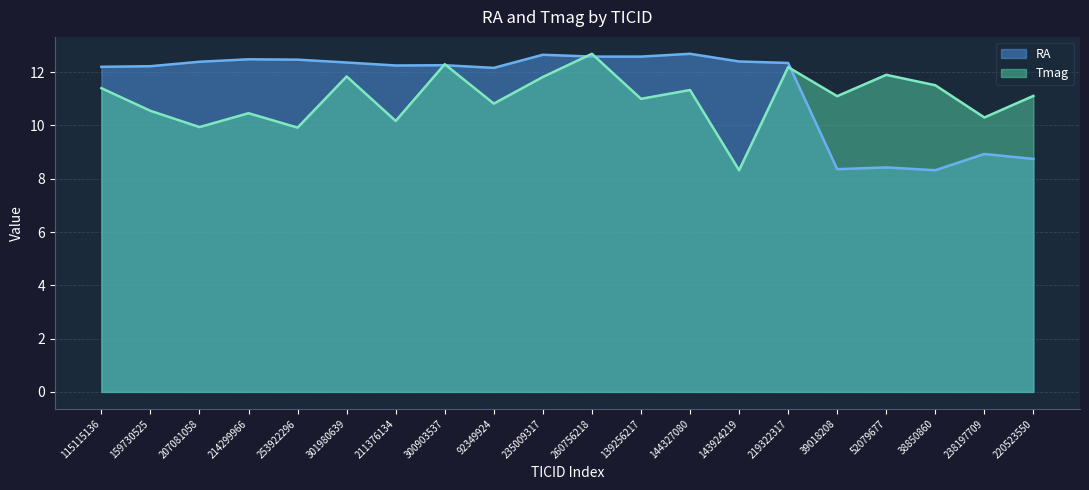

The value at 159730525 is 3.9. True or false?

False